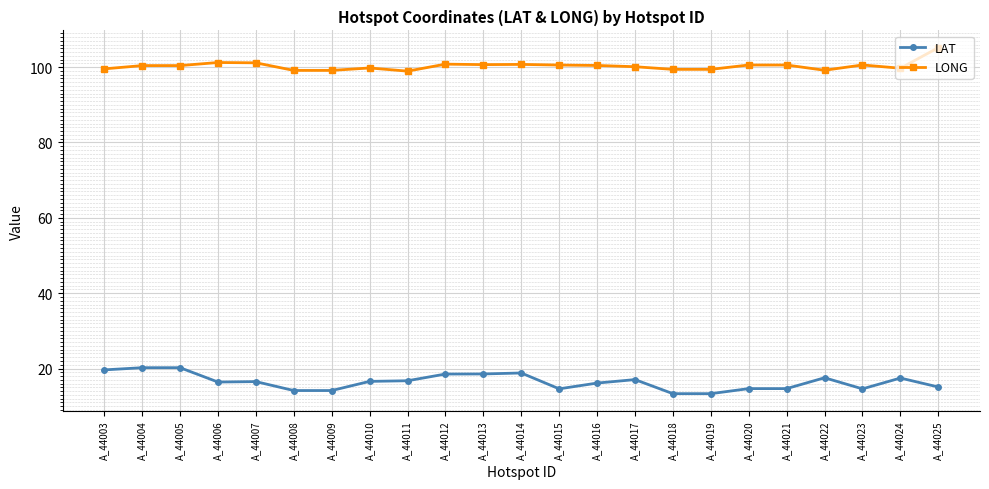

Read the LONG value at A_44005.

100.4